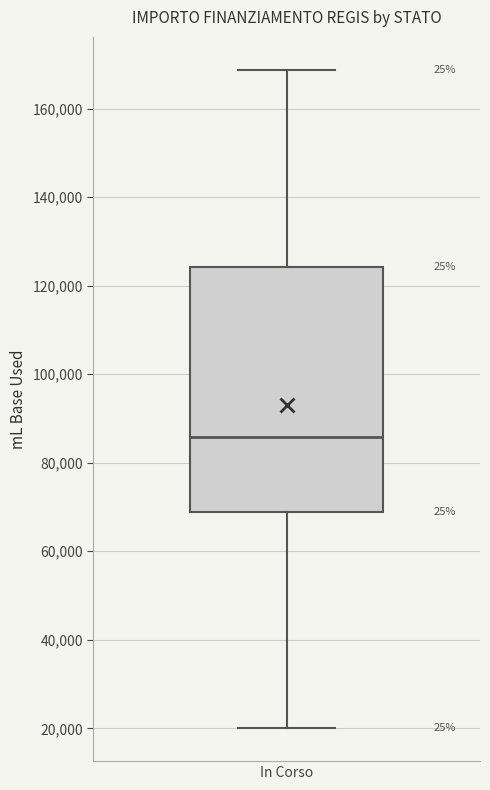

Where is the lower edge of the box for In Corso on the y-axis? The values are not printed on the chart, so give them approximately, as read against the axis.

68000